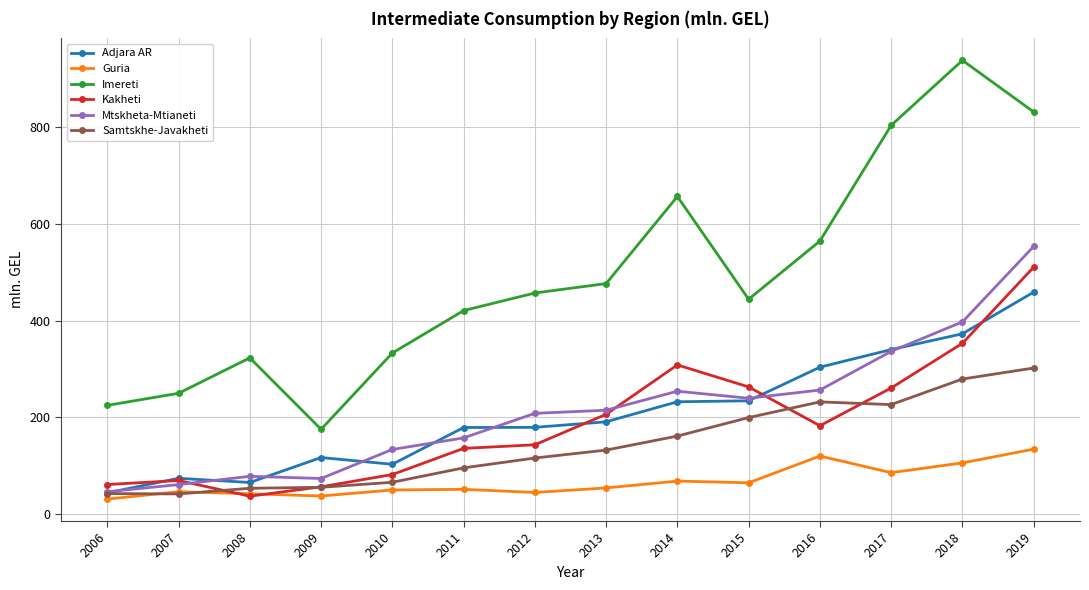

What is the approximate value of Mtskheta-Mtianeti at 2009?

73.3